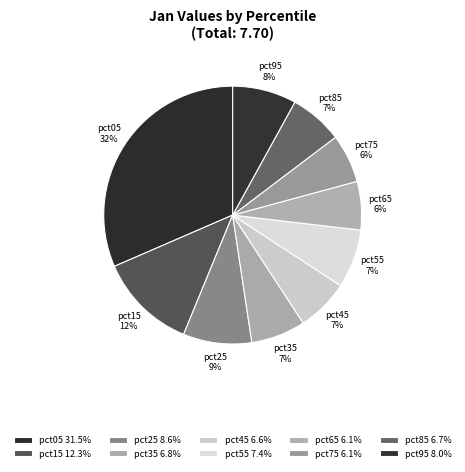

To the nearest percent, what portion does pct85 represent?

7%